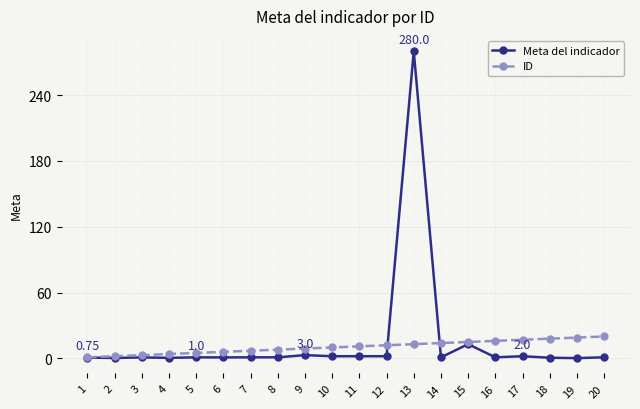

What is the minimum value for Meta del indicador?

0.3